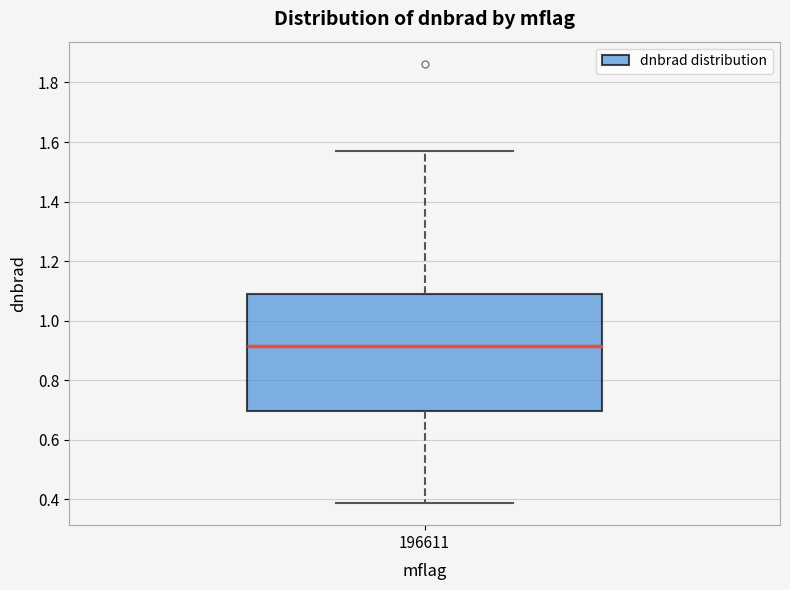

Read this box plot against the y-axis: the position of the median line, the range covered by the box, and the ends of both whiskers. The values are not printed on the chart, so give them approximately, as read against the axis.

median 0.92, box 0.70 to 1.08, whiskers 0.38 to 1.56